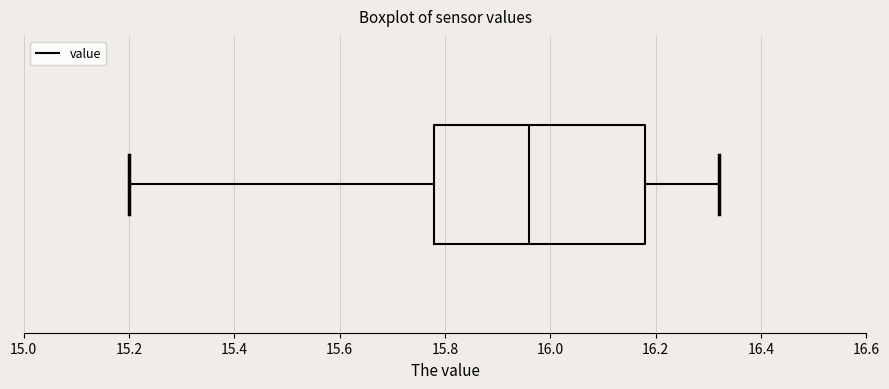

Where is the right edge of the box on the x-axis? The values are not printed on the chart, so give them approximately, as read against the axis.

16.18